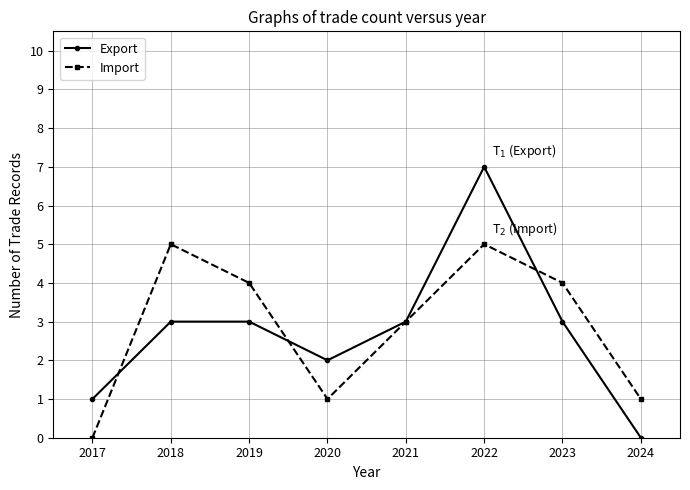

What is the value of the Import point at the 2nd from the left?

5